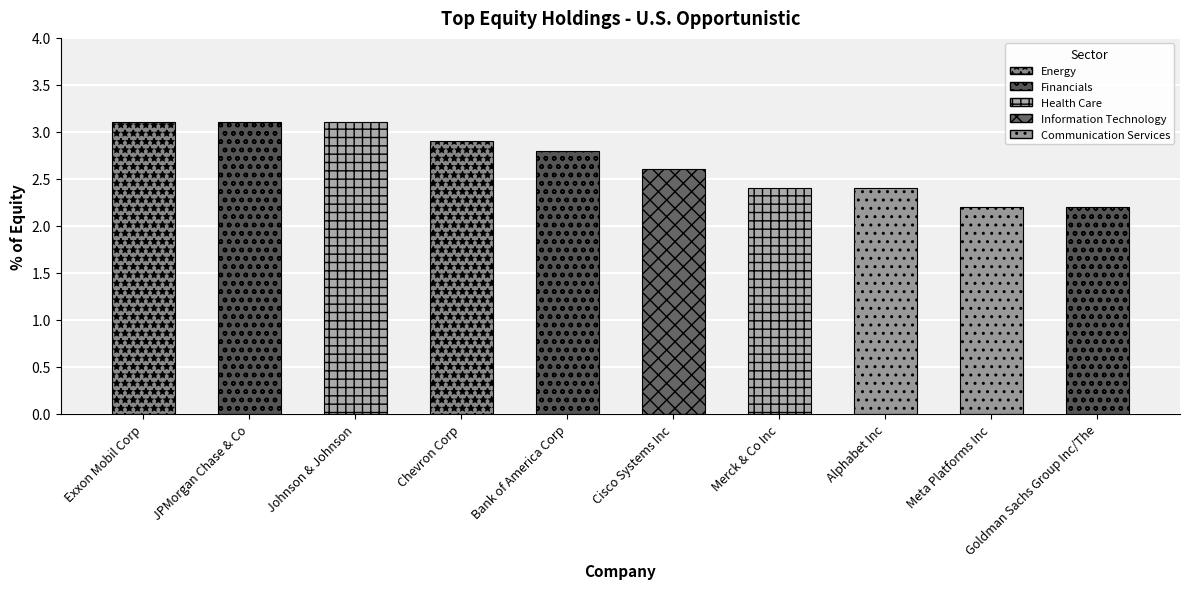

Reading left to right, extract all data points from this chart.

Exxon Mobil Corp=3.1	JPMorgan Chase & Co=3.1	Johnson & Johnson=3.1	Chevron Corp=2.9	Bank of America Corp=2.8	Cisco Systems Inc=2.6	Merck & Co Inc=2.4	Alphabet Inc=2.4	Meta Platforms Inc=2.2	Goldman Sachs Group Inc/The=2.2